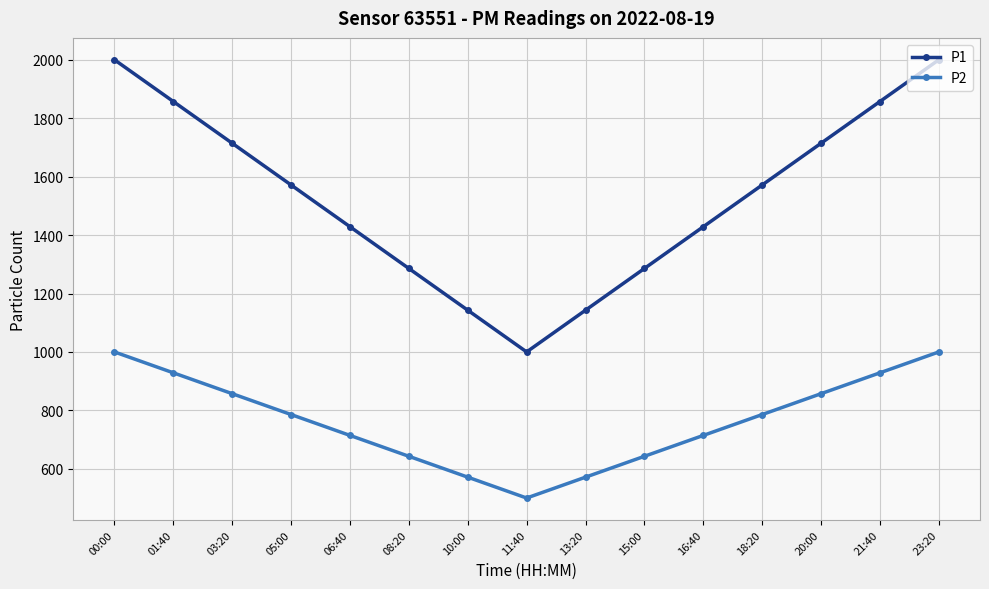

True or false: P1 has a value of 1999.9 at 23:20.

True